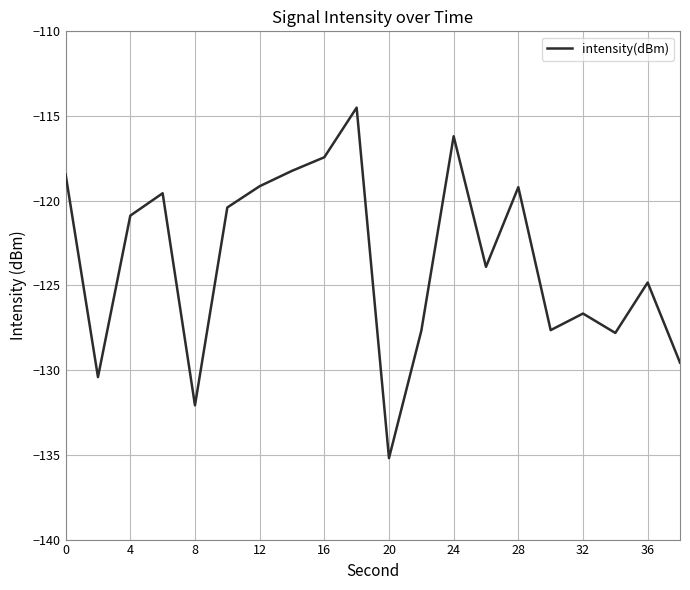

How many lines are shown in the chart?

1